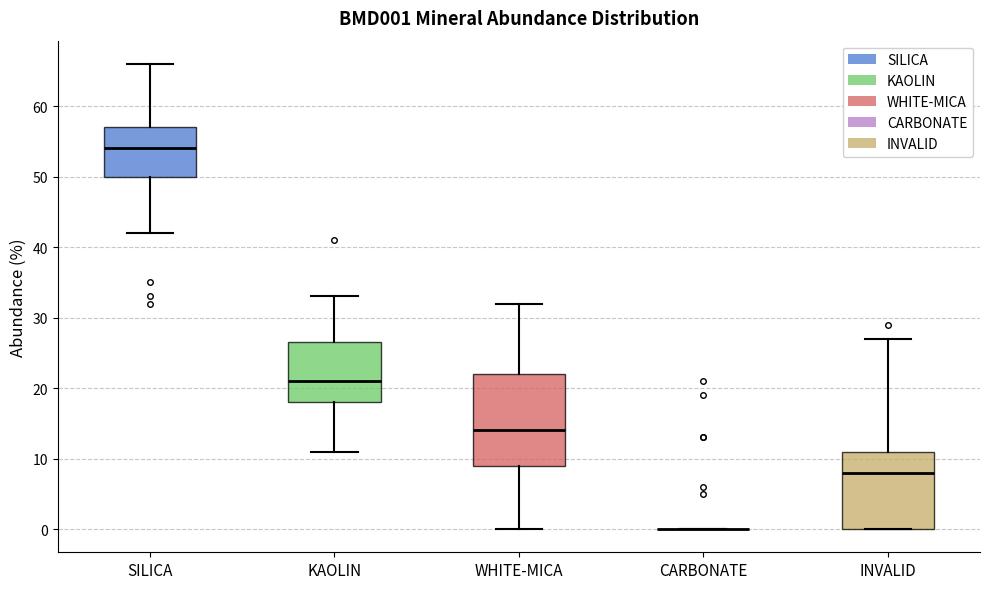

Comparing the boxes themselves (not the whiskers), which one is the tallest?

WHITE-MICA